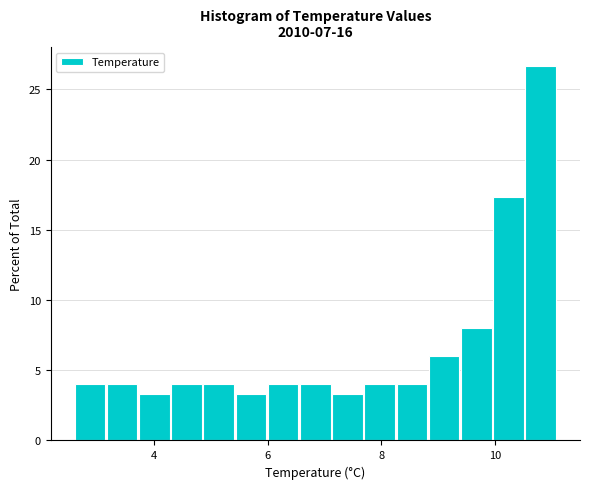

Read against the x-axis, roughly where is the centre of the tallest bar?

10.8